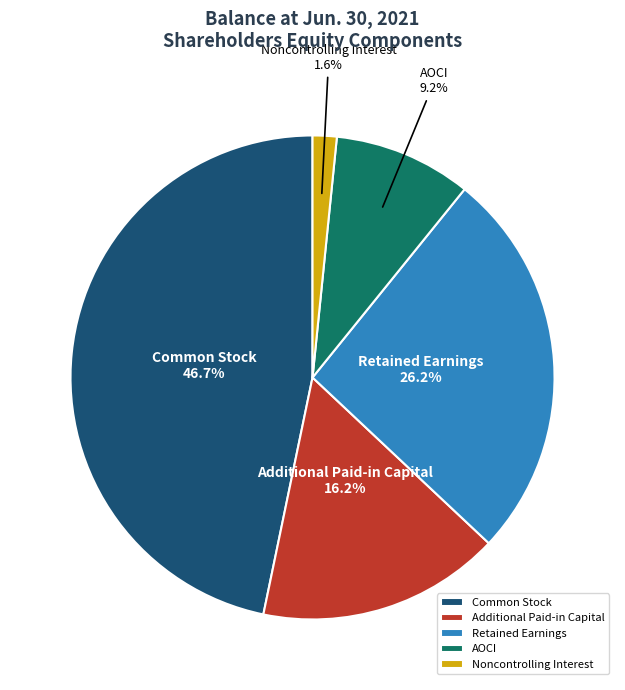

How much of the chart is everything except Common Stock?

53.3%